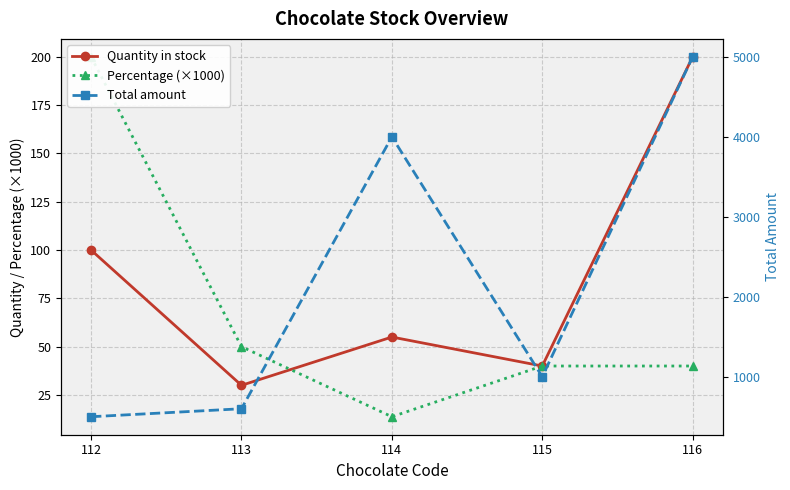

What is the minimum value shown in the chart?

13.8